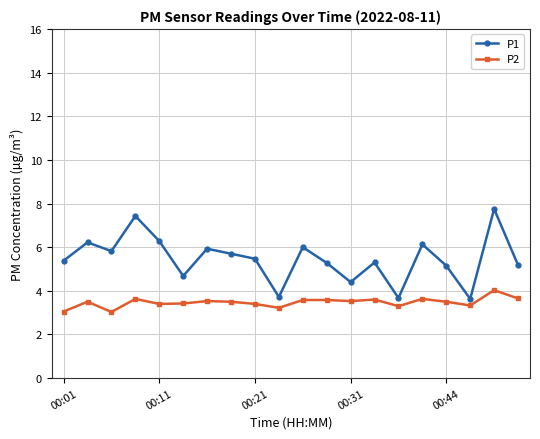

Which series has the largest range (max minus min)?

P1